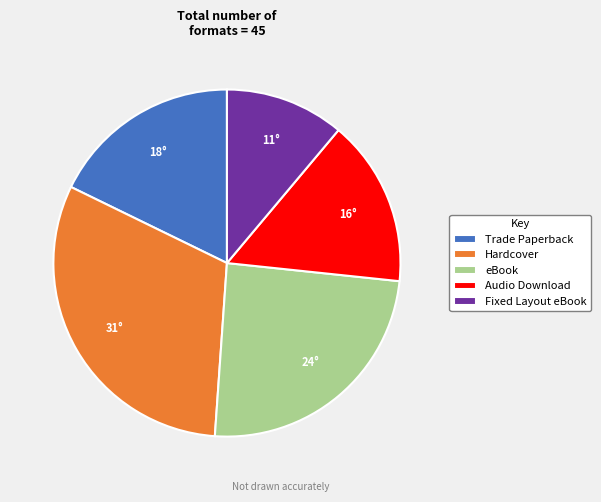

How many slices are in this pie chart?

5